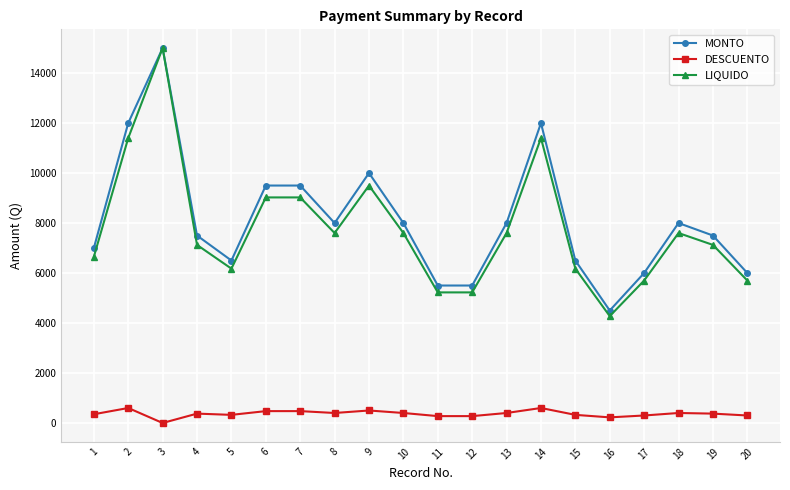

At which category does DESCUENTO reach its first local valley?

3